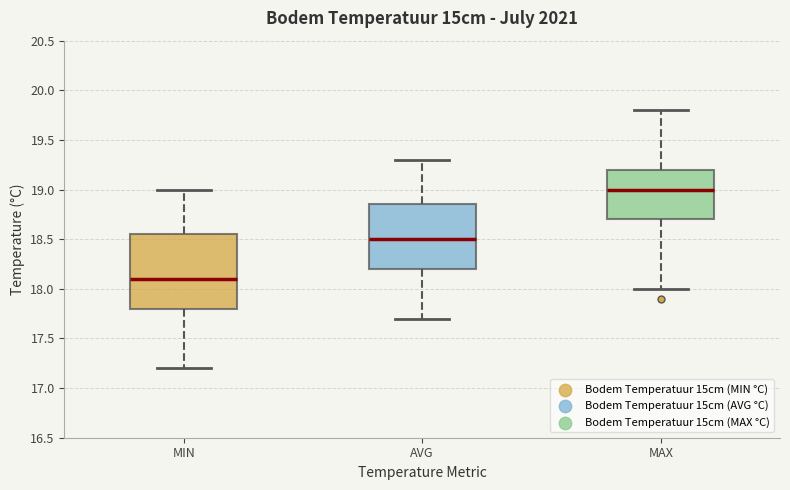

Where does the upper whisker of the box for AVG end on the y-axis? The values are not printed on the chart, so give them approximately, as read against the axis.

19.30